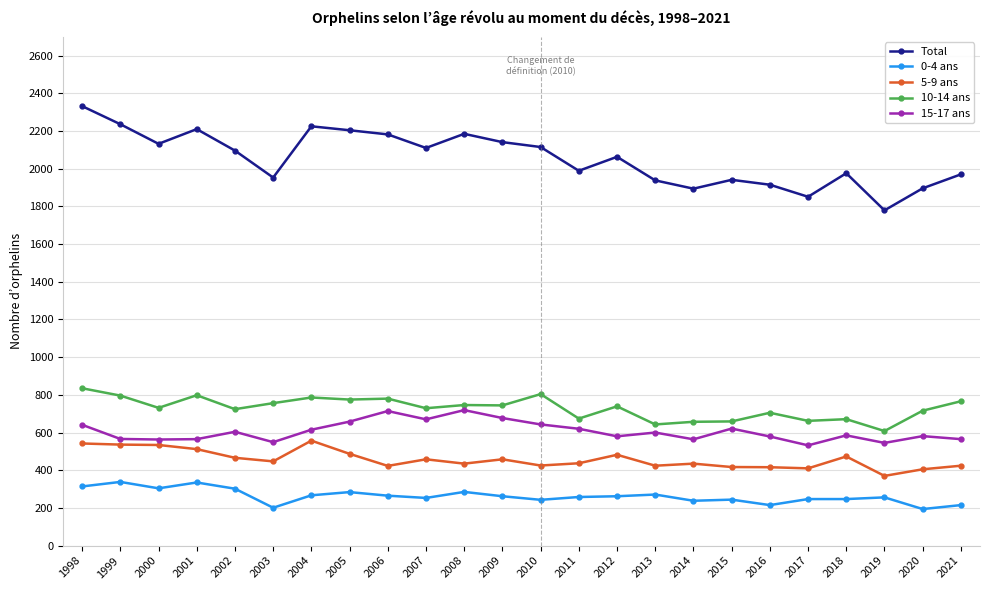

What is the total value across all series at 1999?

4472